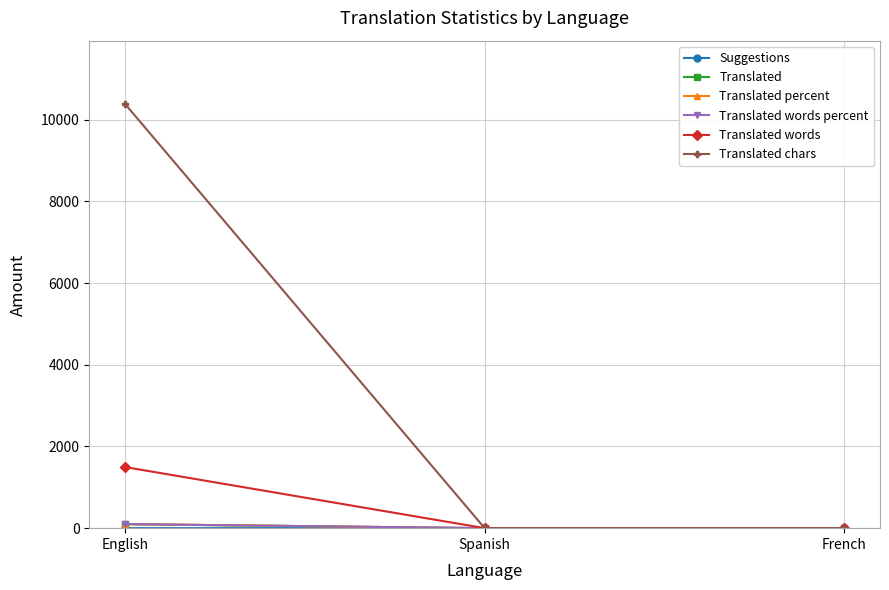

What value does the Translated percent series have at English?

100